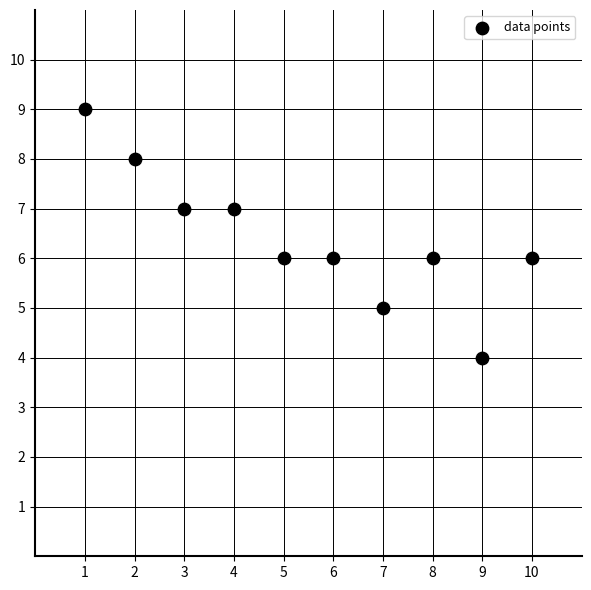

What is the range of Y values (max minus min)?

5